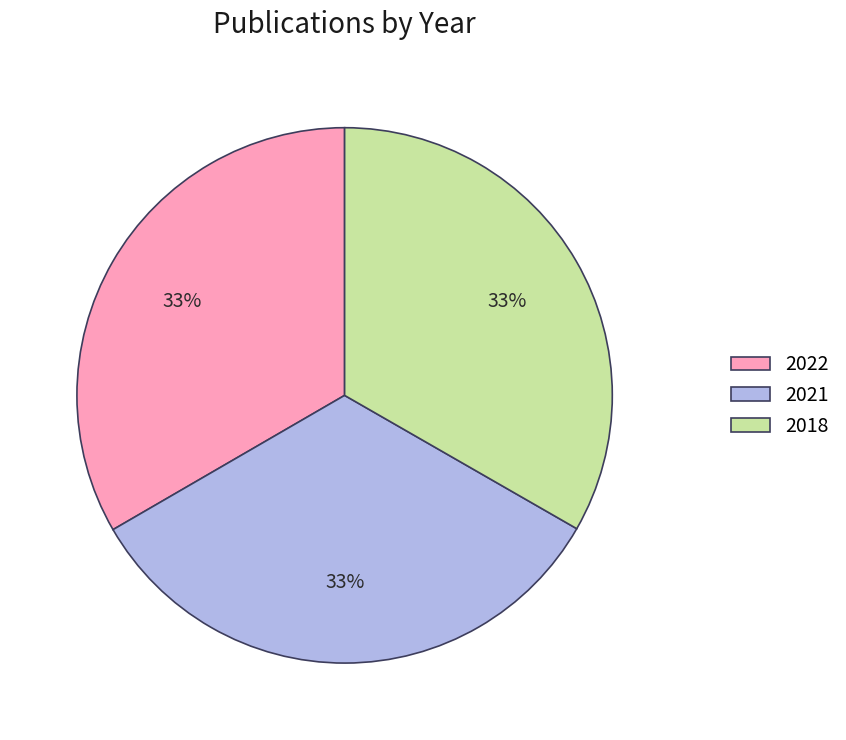

Count the number of slices in the pie.

3